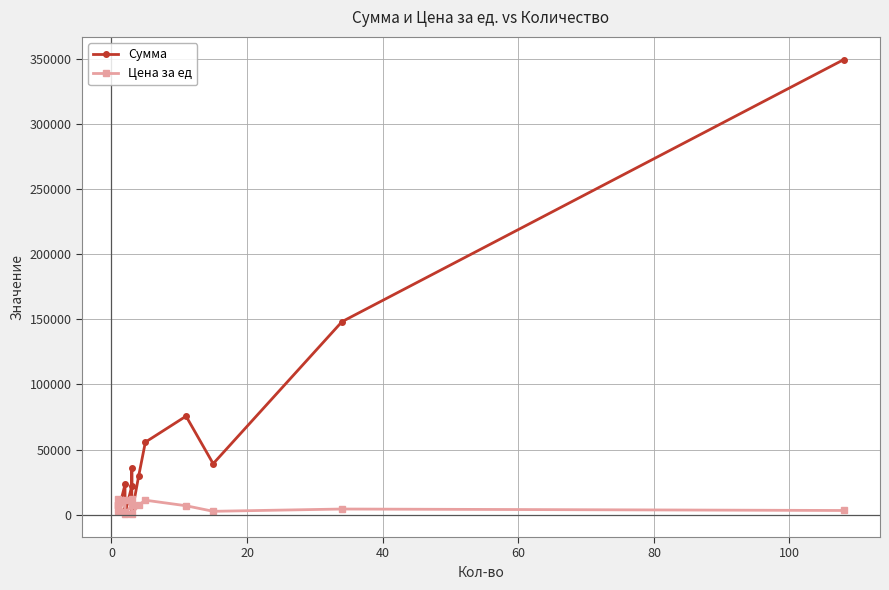

How many data points in Сумма are above 22041?

9